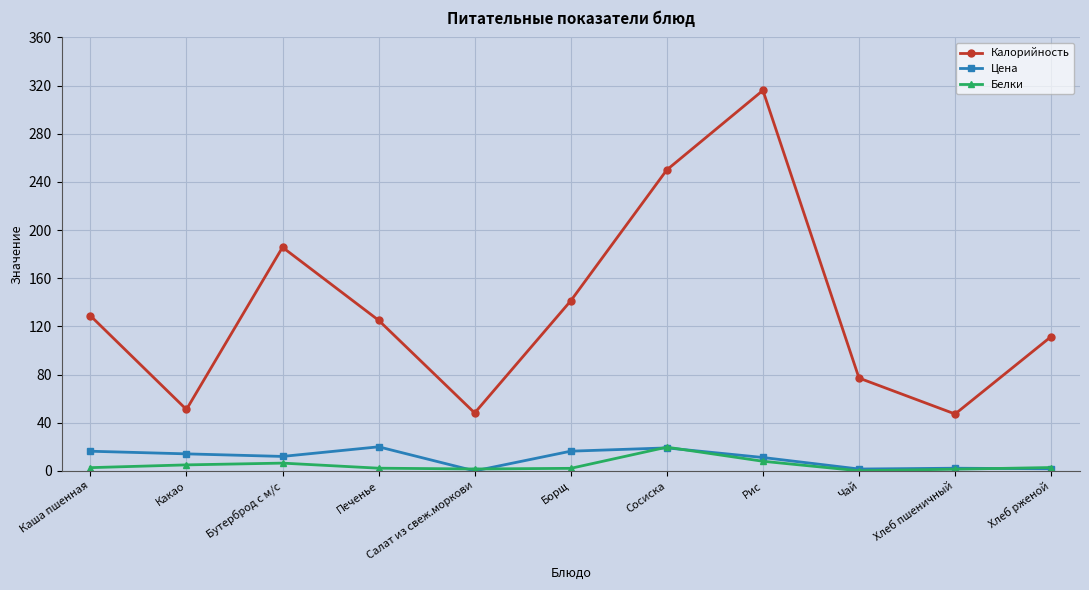

What value does the Калорийность series have at Рис?

316.0